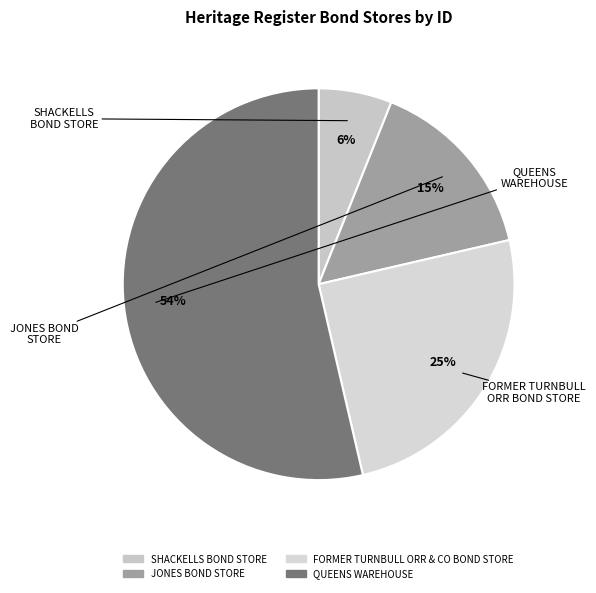

How many slices are in this pie chart?

4